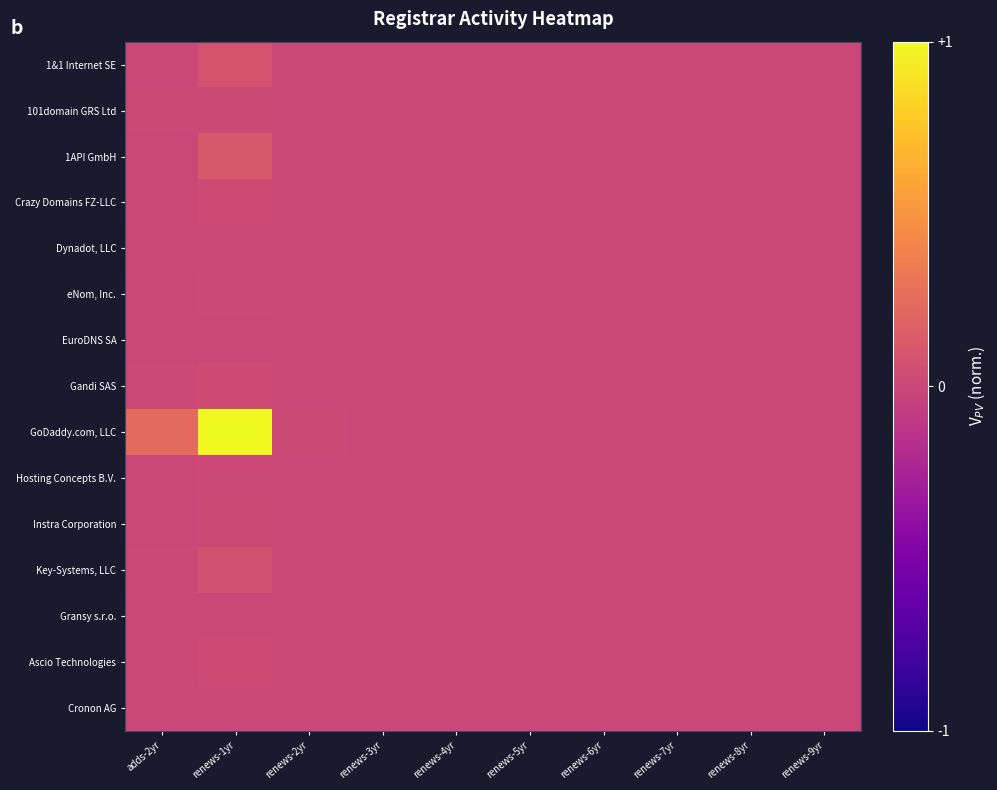

Rank the series at renews-9yr from lowest to highest value.

1&1 Internet SE, 101domain GRS Ltd, 1API GmbH, Crazy Domains FZ-LLC, Dynadot, LLC, eNom, Inc., EuroDNS SA, Gandi SAS, GoDaddy.com, LLC, Hosting Concepts B.V., Instra Corporation, Key-Systems, LLC, Gransy s.r.o., Ascio Technologies, Cronon AG